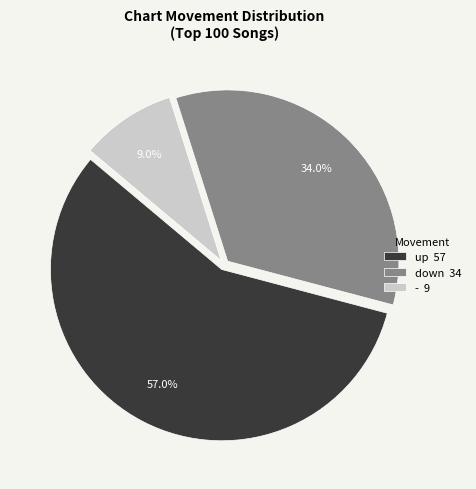

How many segments does this pie chart have?

3